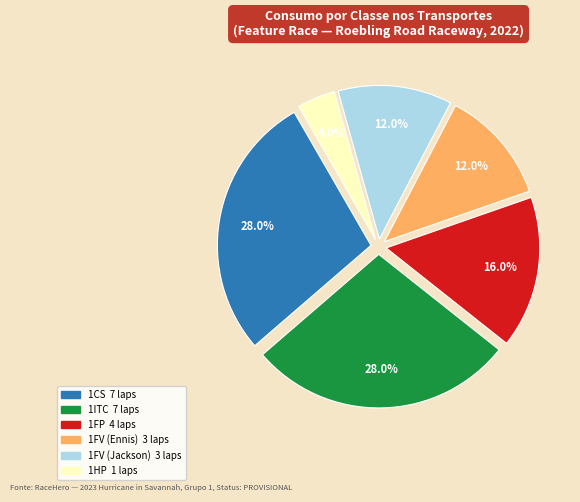

Does any single category account for the majority?

No